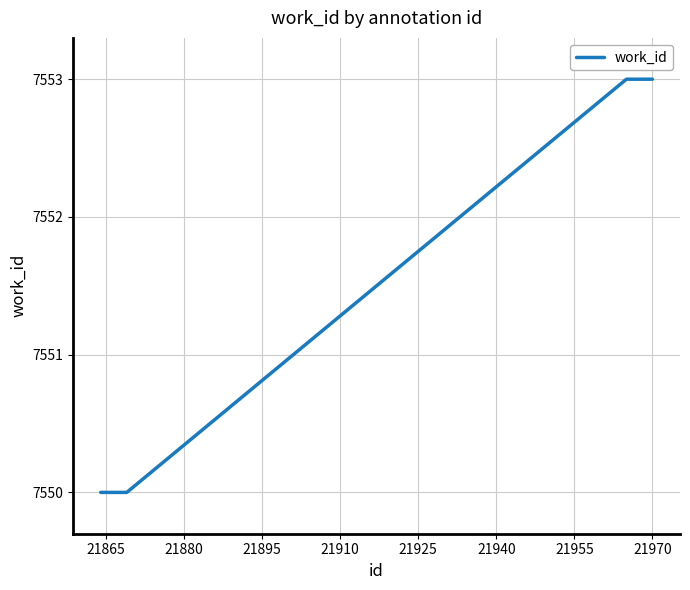

What is the smallest value displayed?

7550